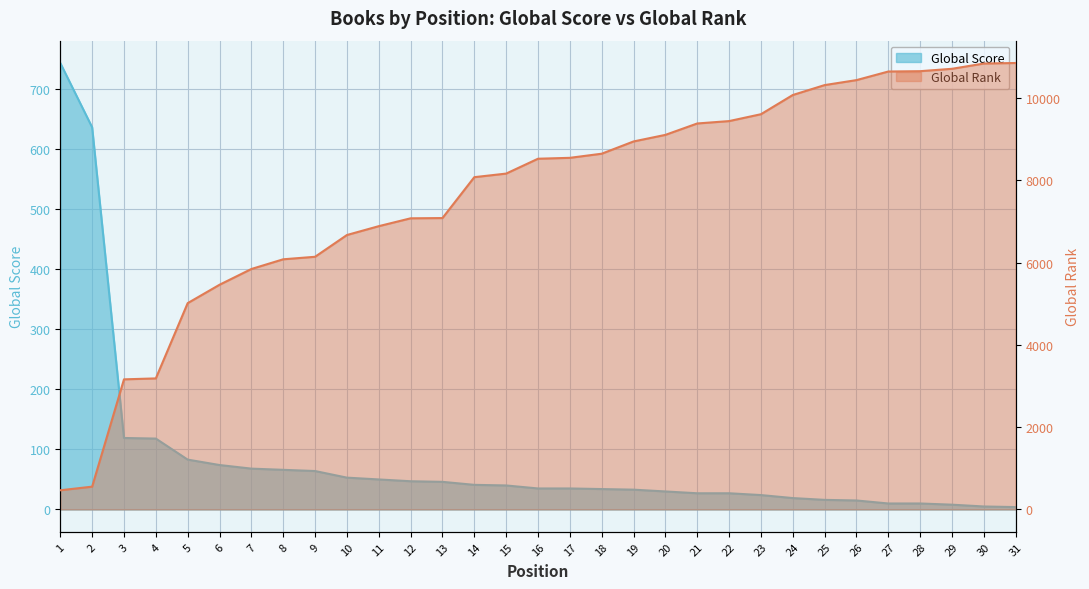

Reading right to left, transcribe all the data shown in this chart.

Global Score: 4	5	8	10	10	15	16	19	24	27	27	30	33	34	35	35	40	41	46	47	50	53	64	66	68	74	83	118	119	636	743
Global Rank: 10852	10839	10711	10653	10645	10436	10315	10074	9607	9440	9382	9105	8945	8647	8547	8525	8164	8077	7083	7077	6886	6671	6142	6081	5845	5462	5015	3186	3163	555	467